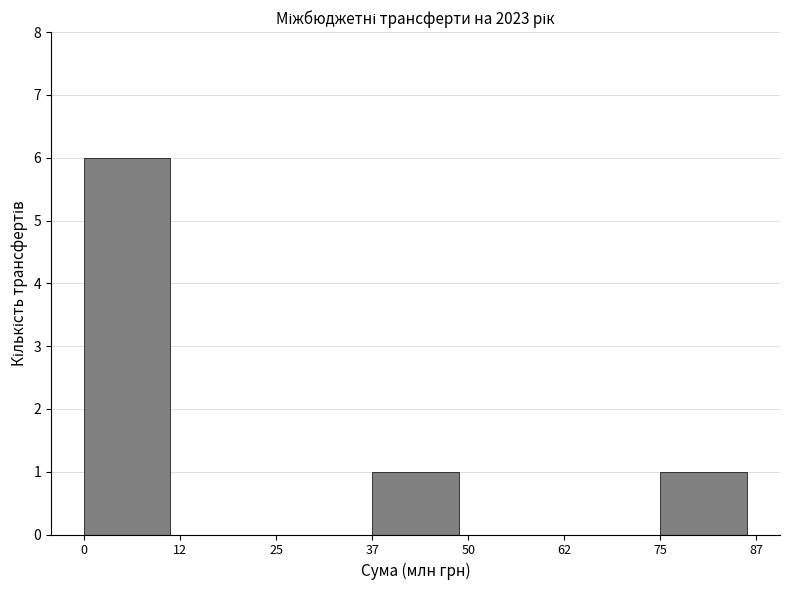

Reading left to right, list every bar in this chart as the range it spans on the x-axis followed by its height. The values are not printed on the chart, so give them approximately, as read against the axis.

0 to 12: 6
12 to 25: 0
25 to 37: 0
37 to 50: 1
50 to 62: 0
62 to 75: 0
75 to 87: 1